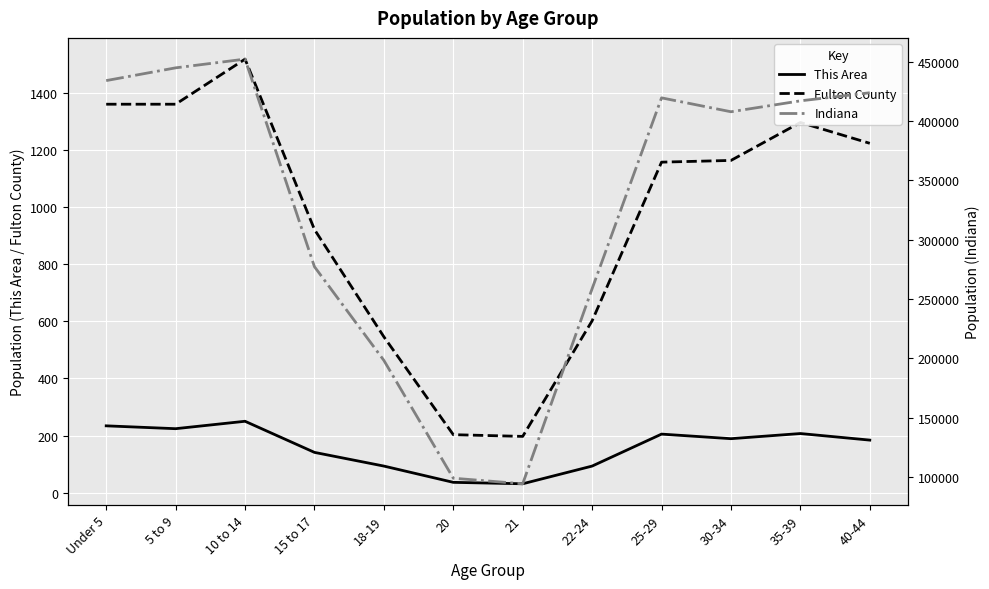

At which category does the chart reach its minimum across all series?

21